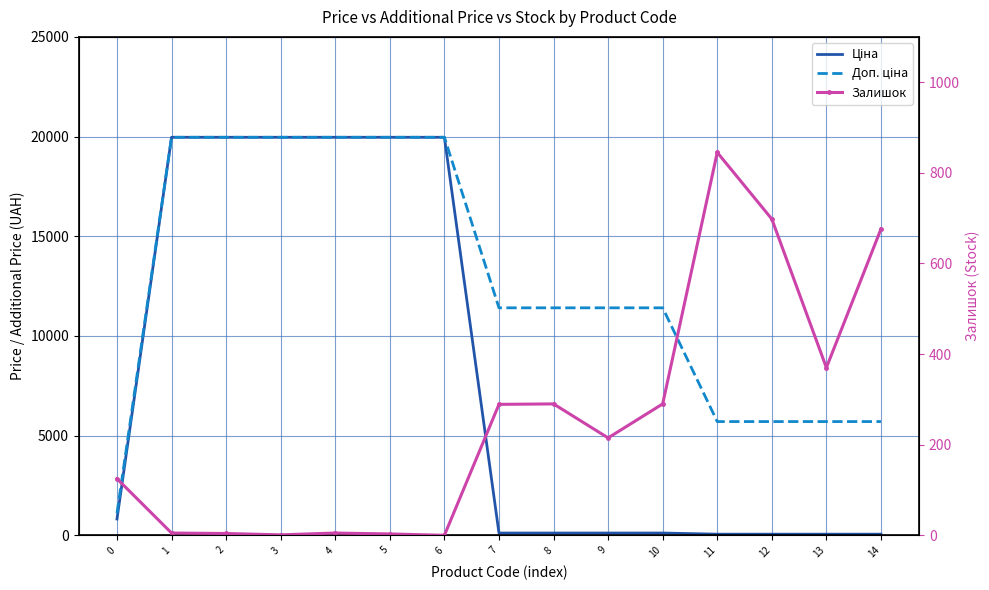

How many values in the Доп. ціна series are below 11410?

5